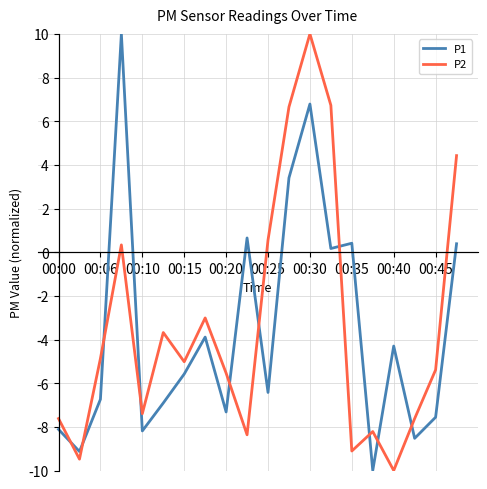

Which series ends up on top after the final intersection of P1 and P2?

P2